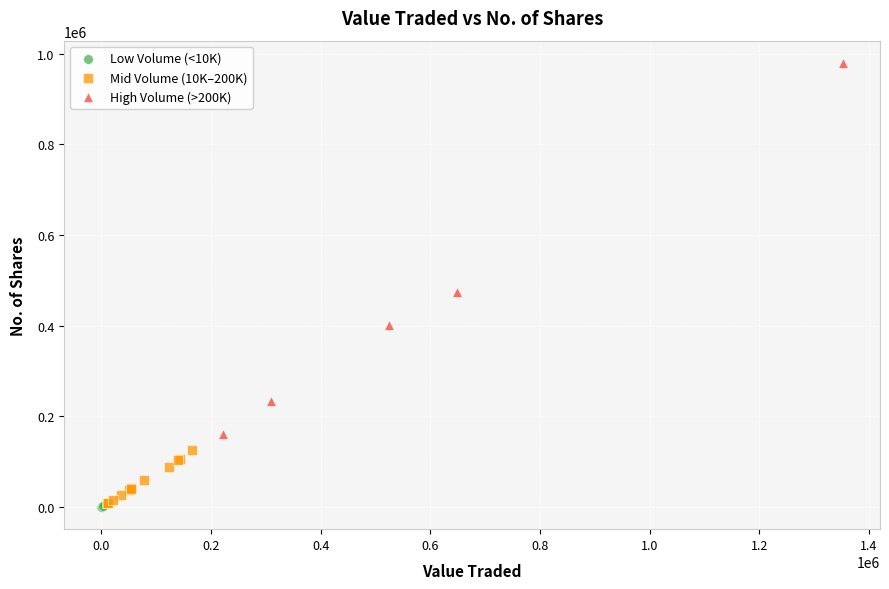

Which series contains the highest Y value?

High Volume (>200K)